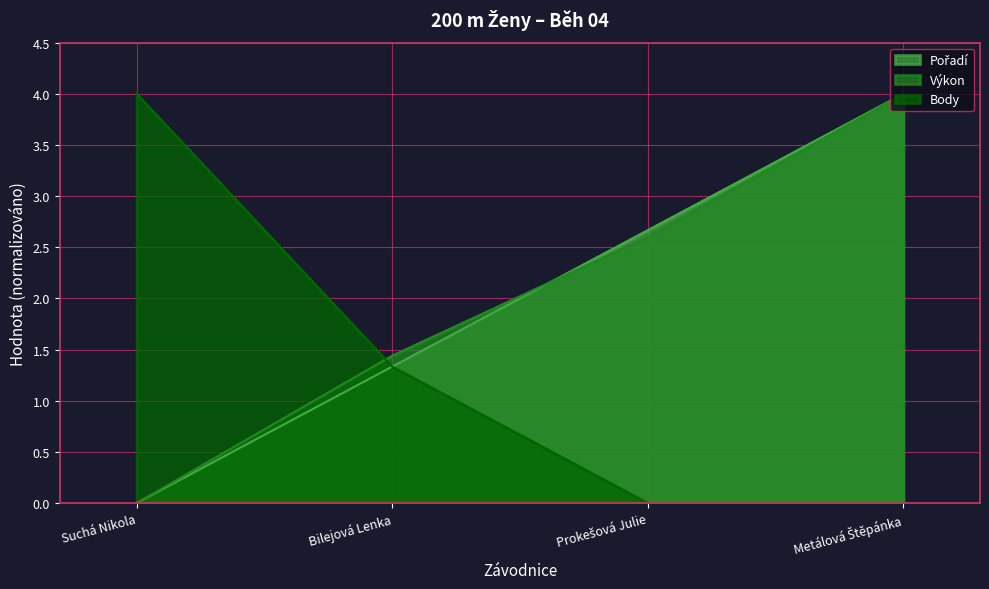

What are all the series names shown in the legend?

Pořadí, Výkon, Body